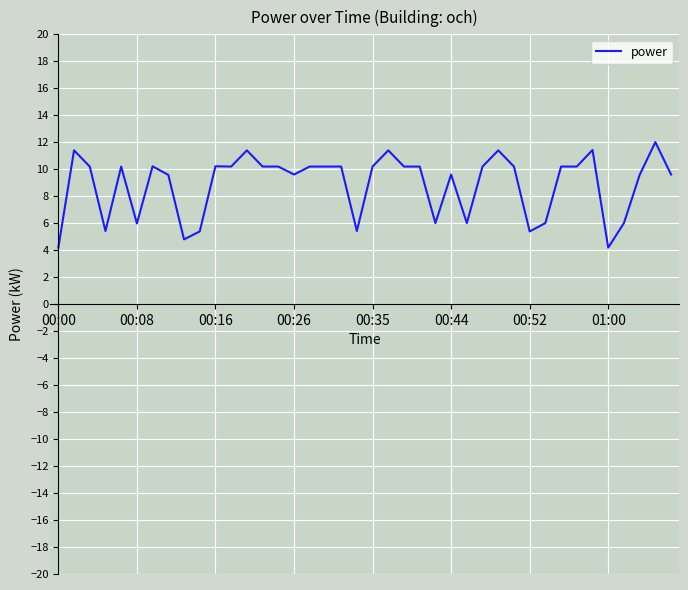

What is the greatest value displayed?

12.0